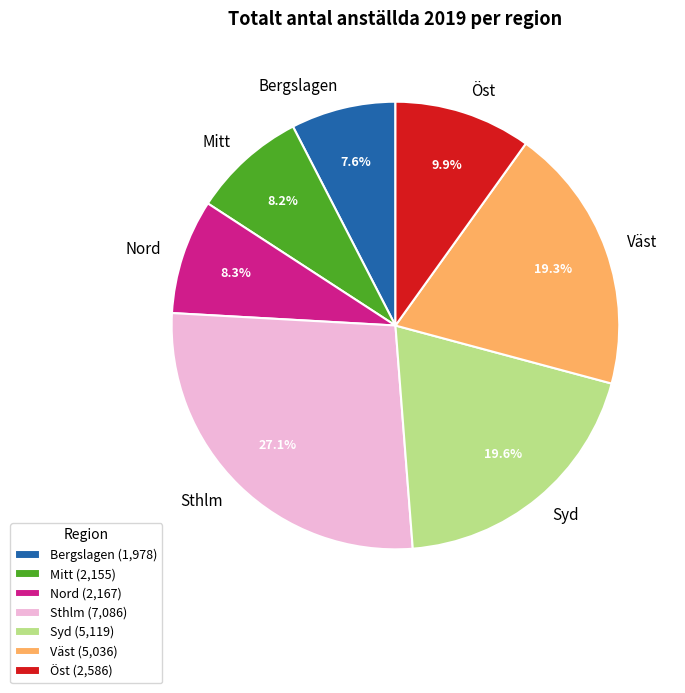

How many segments does this pie chart have?

7